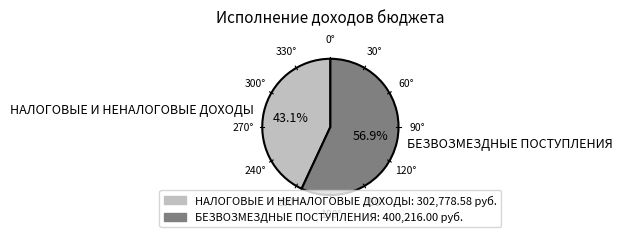

What percentage is NOT represented by НАЛОГОВЫЕ И НЕНАЛОГОВЫЕ ДОХОДЫ?

56.9%